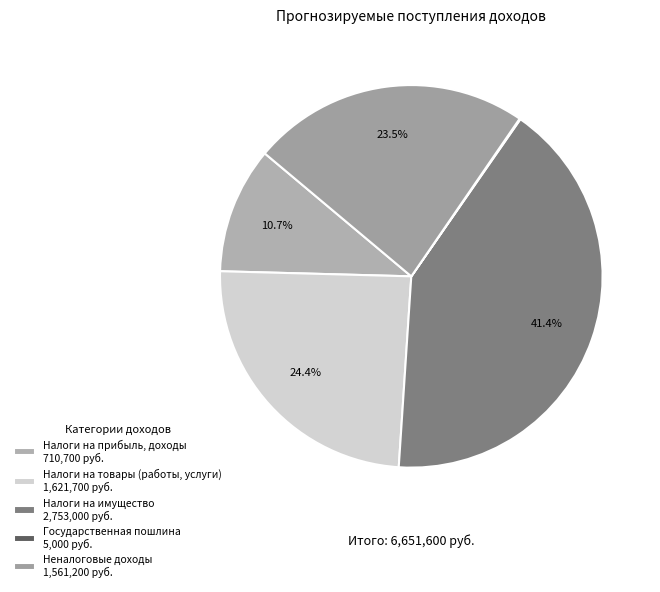

Which slice is the smallest?

Государственная пошлина